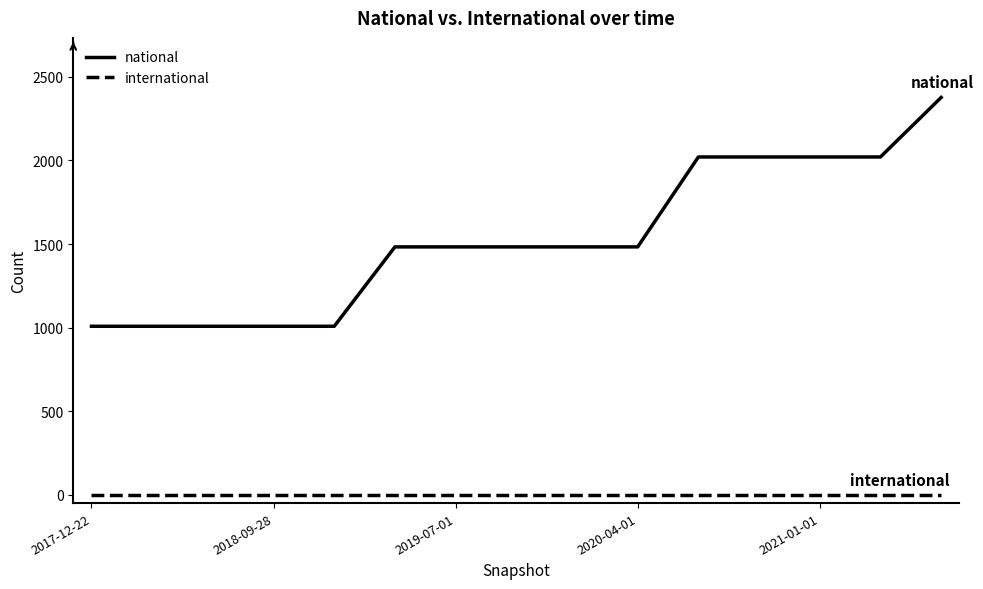

What is the difference between the maximum and minimum values in the national series?

1369